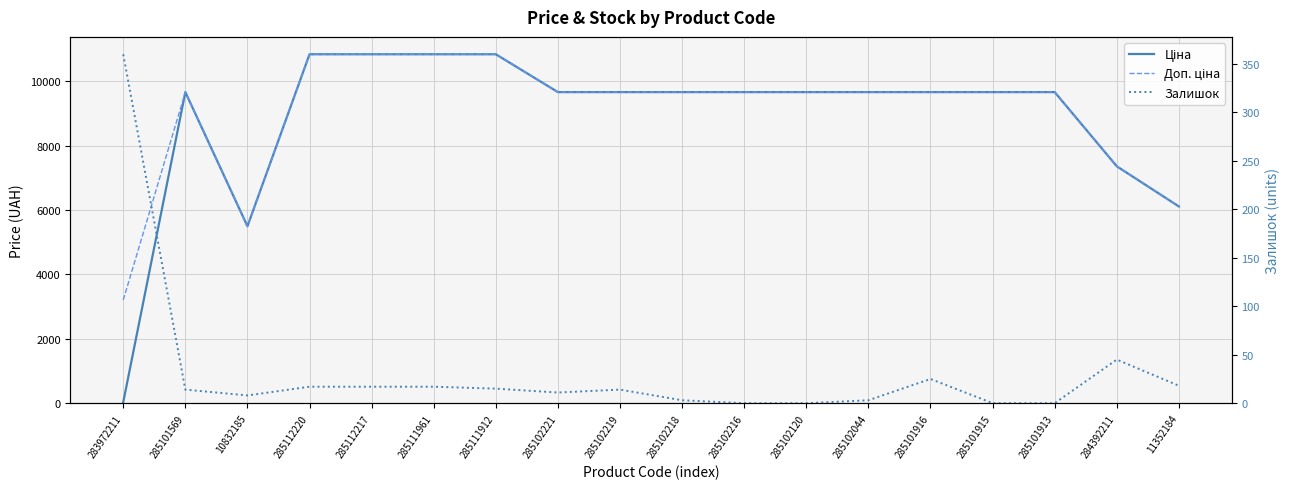

Which series has the widest spread of values?

Ціна